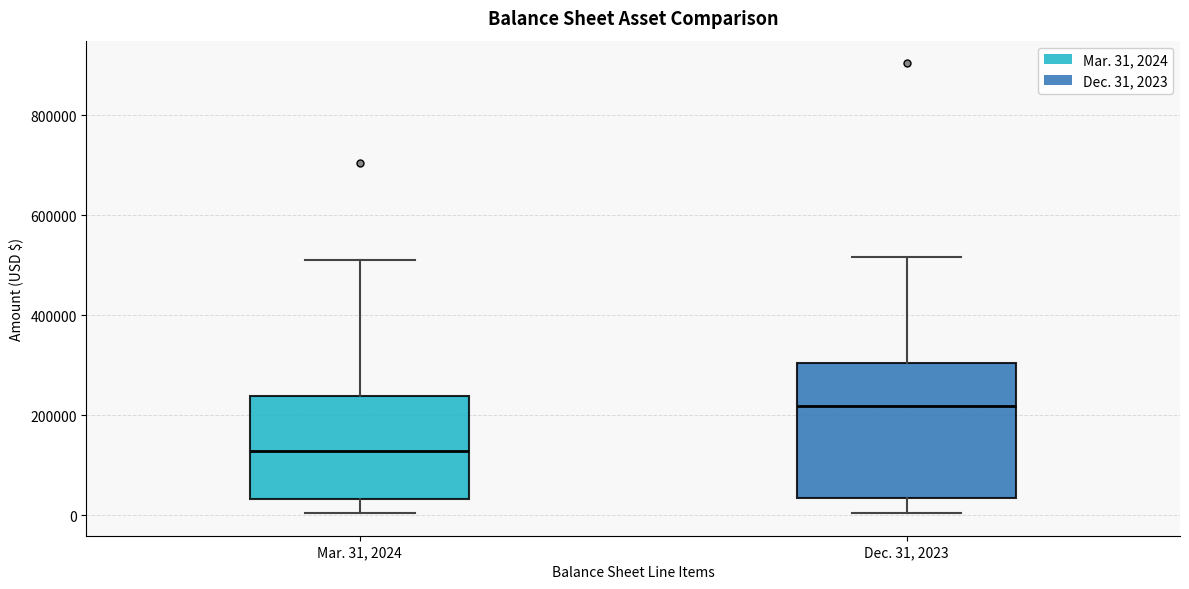

Where does the median line of the box for Dec. 31, 2023 sit on the y-axis? The values are not printed on the chart, so give them approximately, as read against the axis.

220000